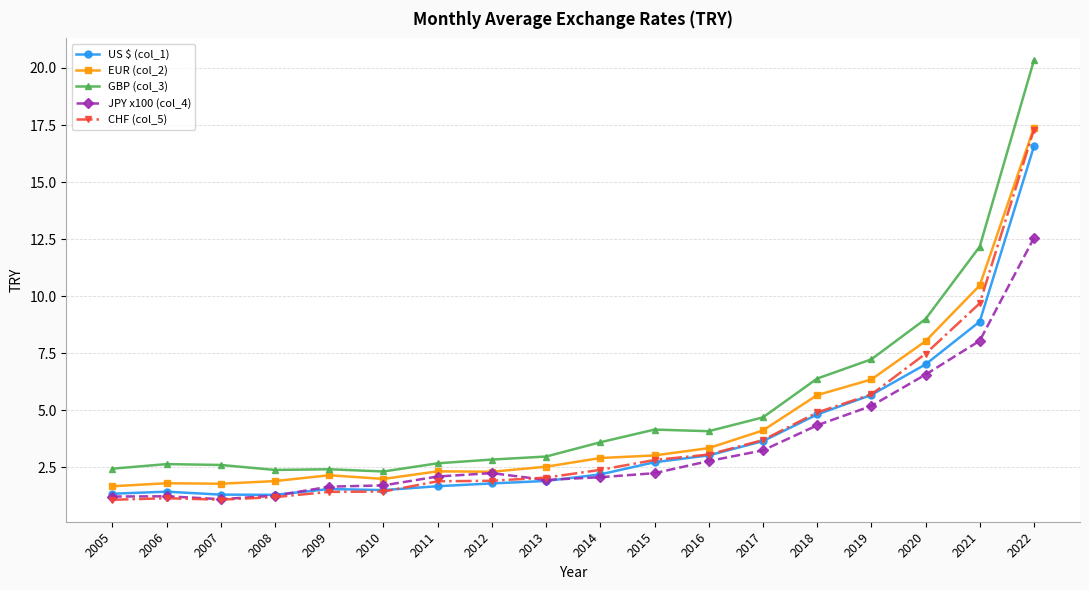

The value of US $ (col_1) at 2013 is 3.2. True or false?

False